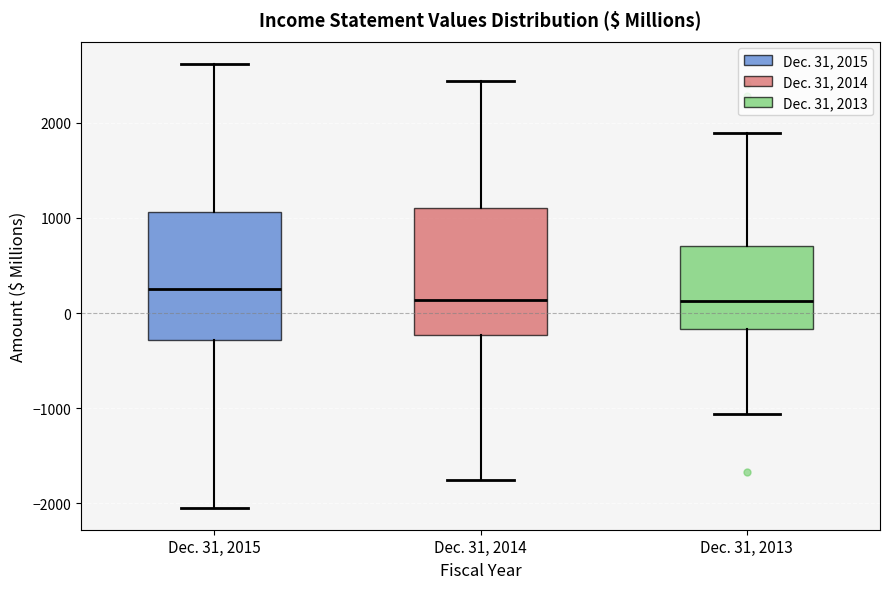

Where is the lower edge of the box for Dec. 31, 2013 on the y-axis? The values are not printed on the chart, so give them approximately, as read against the axis.

-200